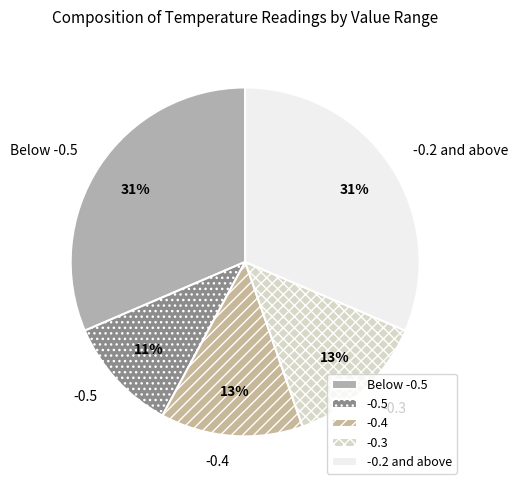

To the nearest percent, what is the average slice percentage?

20%